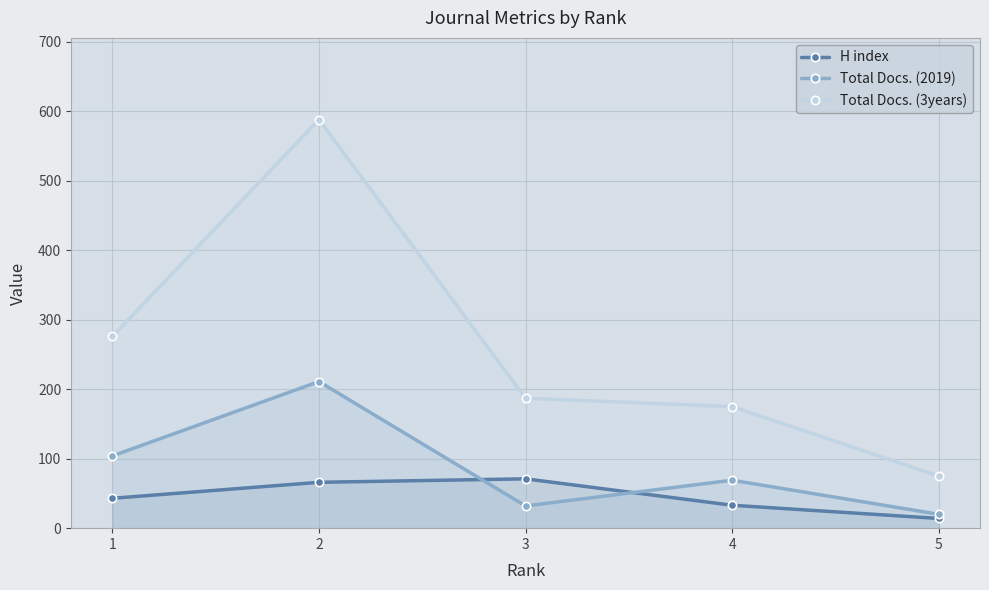

True or false: Total Docs. (2019) and Total Docs. (3years) intersect in this chart.

False